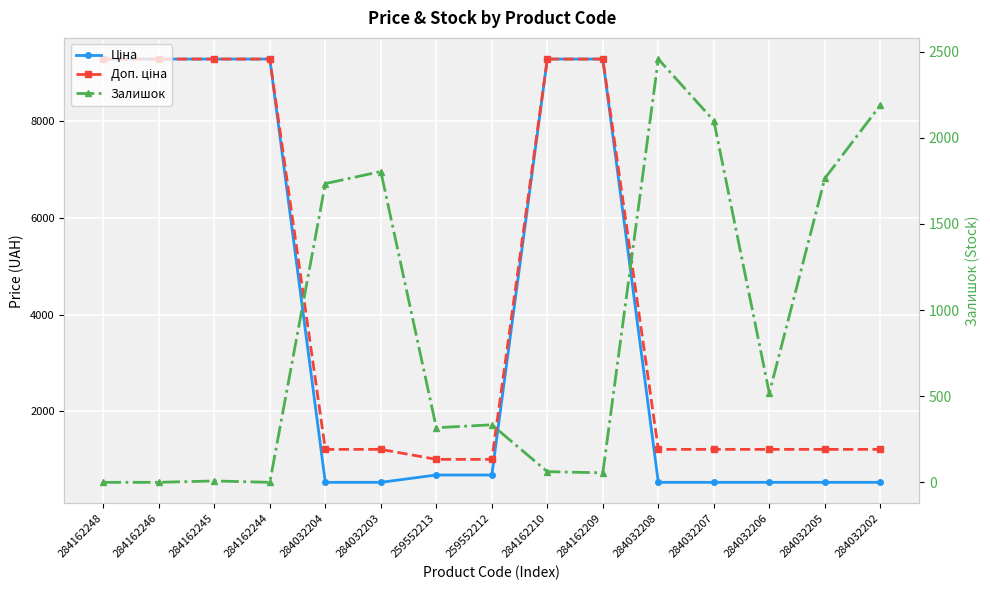

Rank the categories by Ціна value from lowest to highest.

284032204, 284032203, 284032208, 284032207, 284032206, 284032205, 284032202, 259552213, 259552212, 284162248, 284162246, 284162245, 284162244, 284162210, 284162209